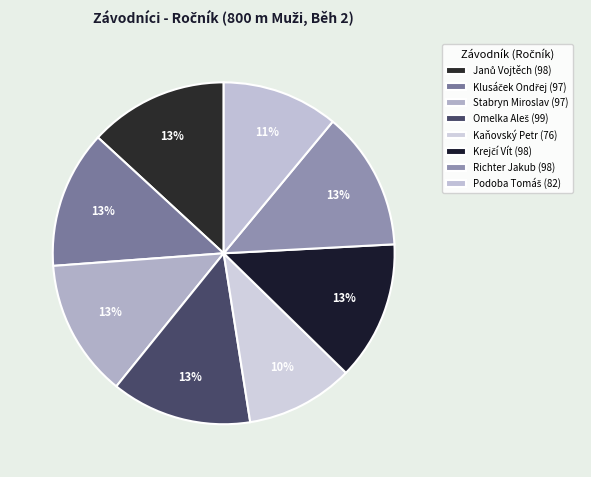

Does any single category account for the majority?

No